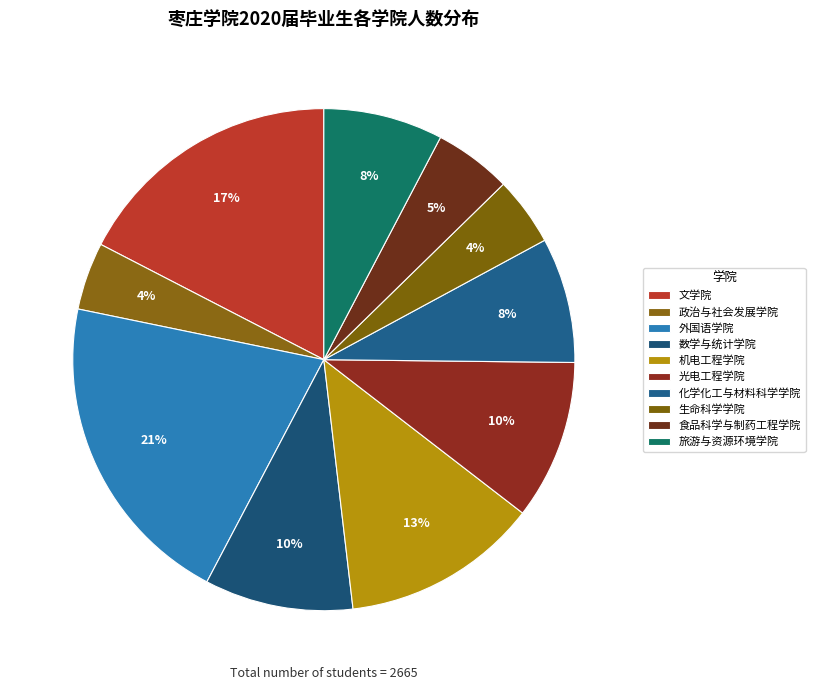

Does 数学与统计学院 represent more than half of the total?

No